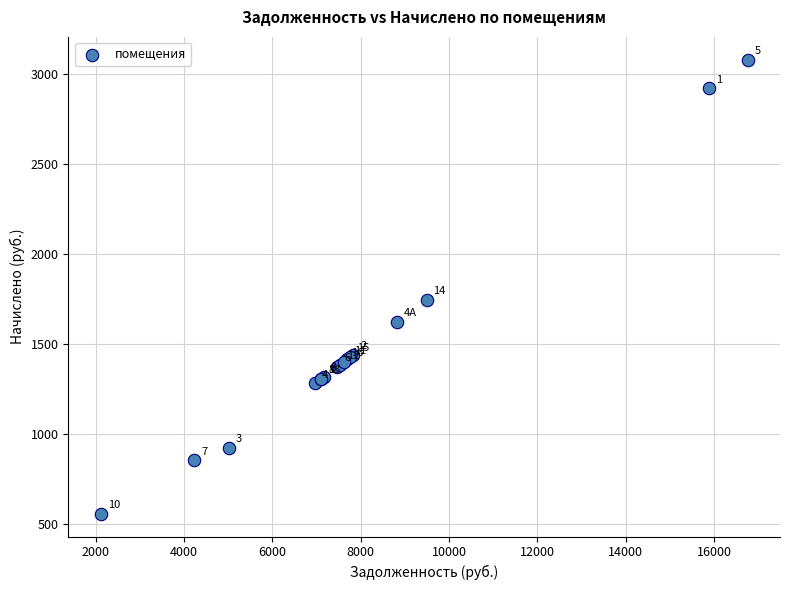

What Y value in the scatter plot is closest to 1816?

1743.1